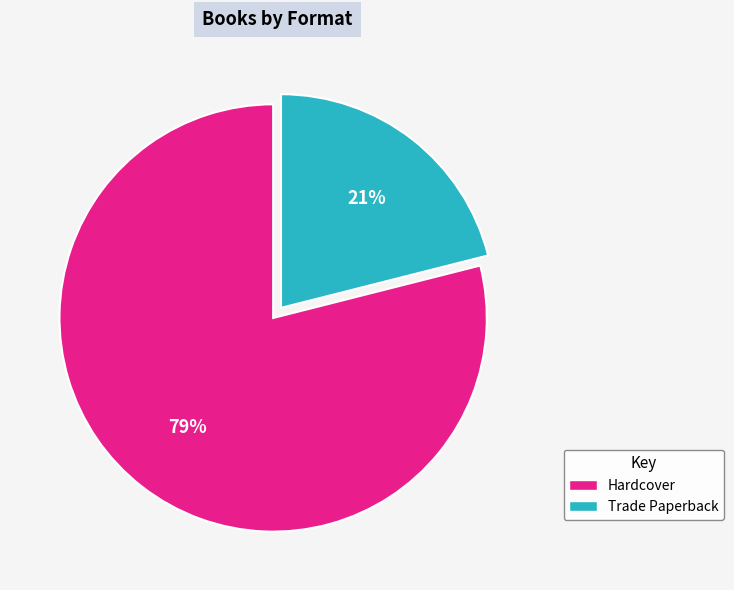

Count the number of slices in the pie.

2